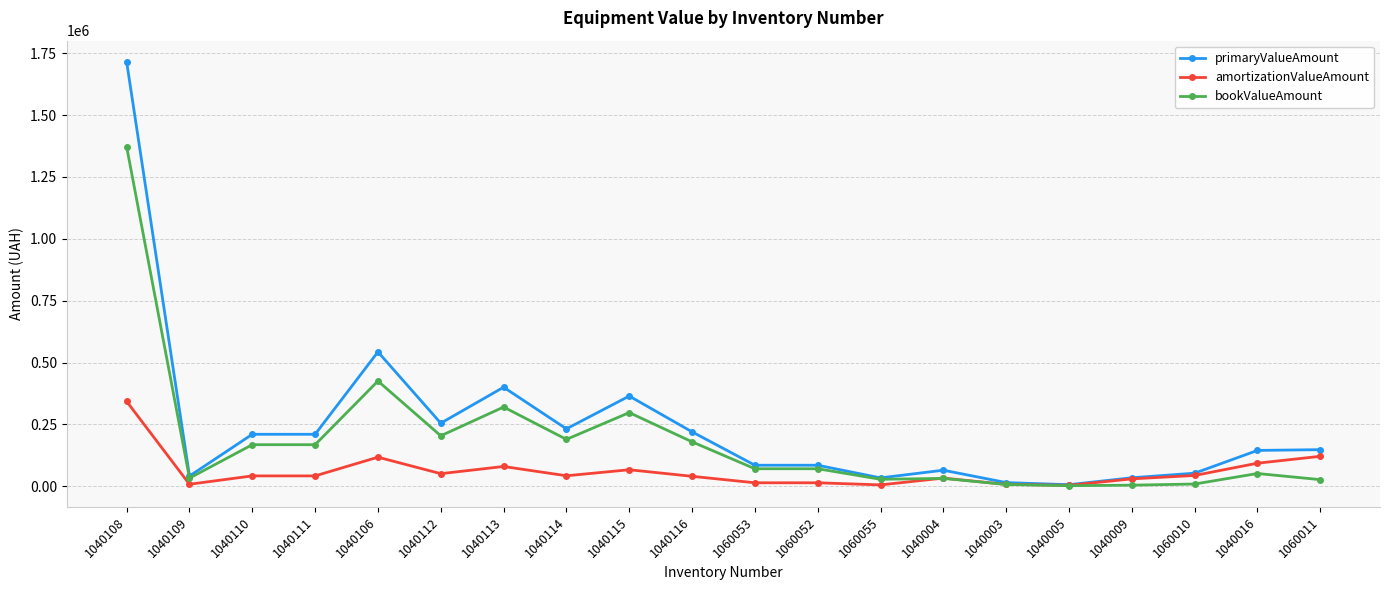

What is the difference between the amortizationValueAmount values at 1040005 and 1040111?

38040.3